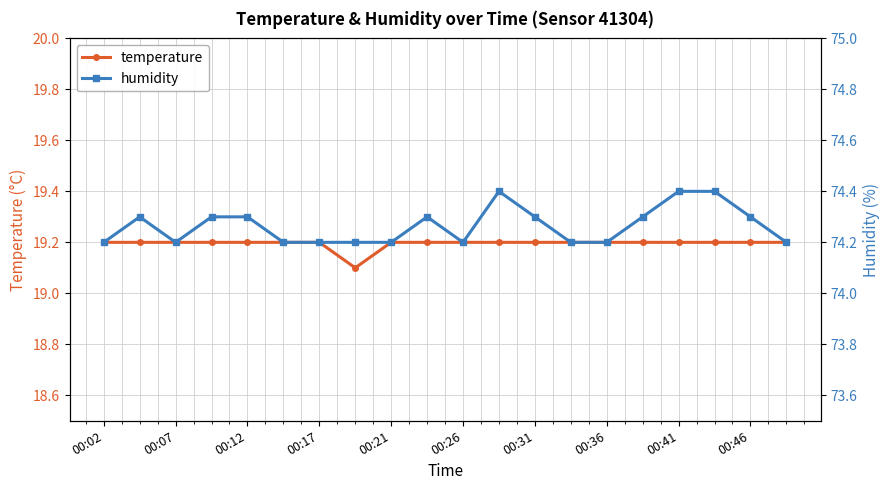

Rank the series by their average value, from highest to lowest.

humidity, temperature